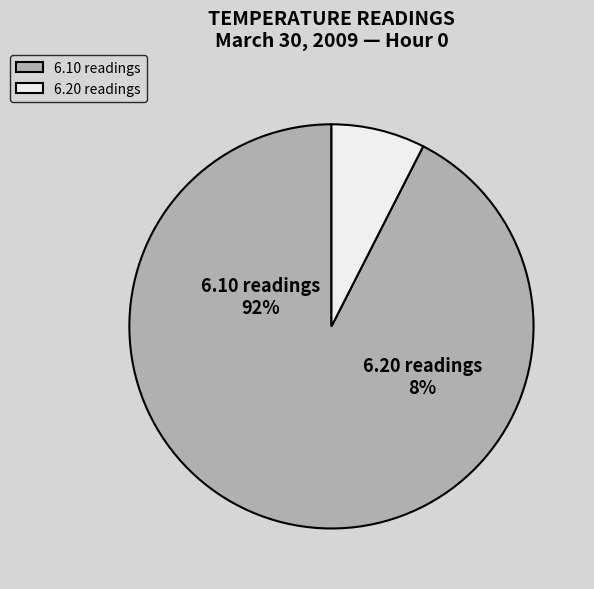

Between 35 and 9, which is larger?

35